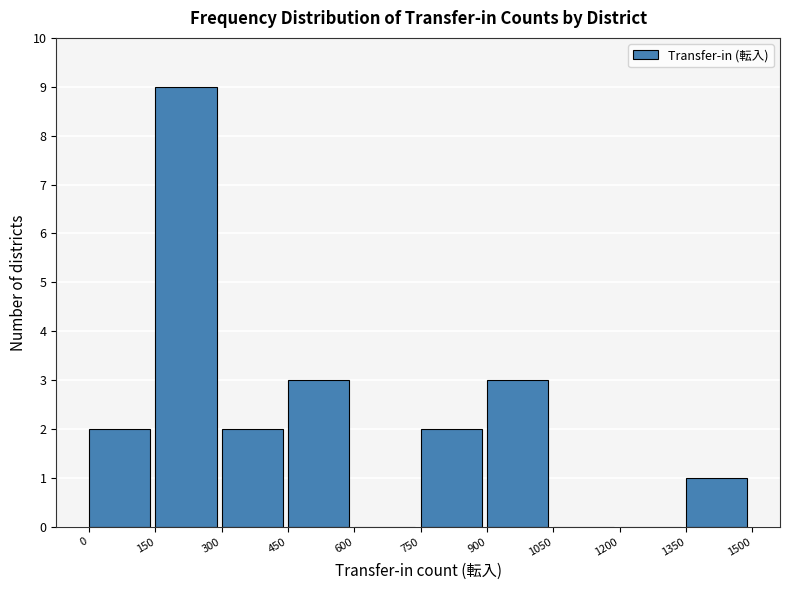

What is the height of the bar covering 150 to 300 on the x-axis? The values are not printed on the chart, so give them approximately, as read against the axis.

9